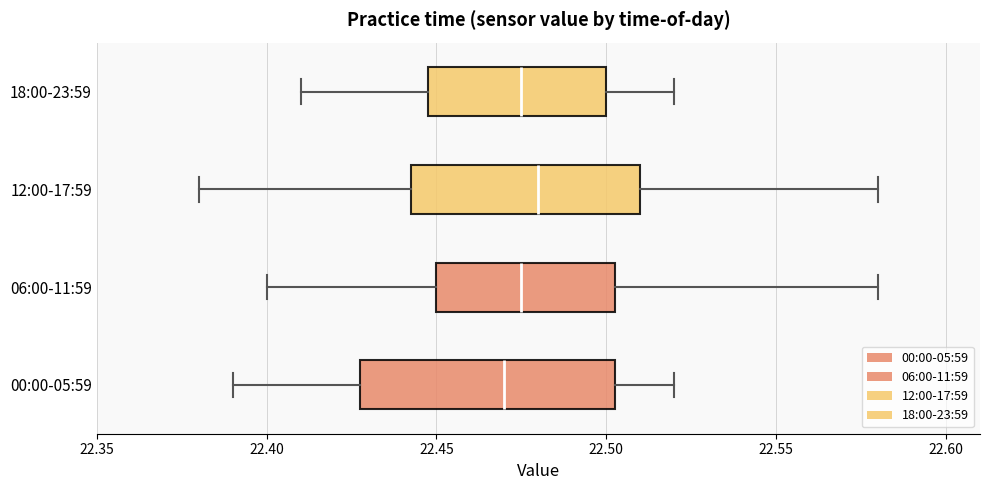

Reading bottom to top, read every box against the x-axis: the position of its median line, the range the box covers, and the ends of its whiskers. The values are not printed on the chart, so give them approximately, as read against the axis.

00:00-05:59: median 22.470, box 22.430 to 22.505, whiskers 22.390 to 22.520
06:00-11:59: median 22.475, box 22.450 to 22.505, whiskers 22.400 to 22.580
12:00-17:59: median 22.480, box 22.445 to 22.510, whiskers 22.380 to 22.580
18:00-23:59: median 22.475, box 22.450 to 22.500, whiskers 22.410 to 22.520